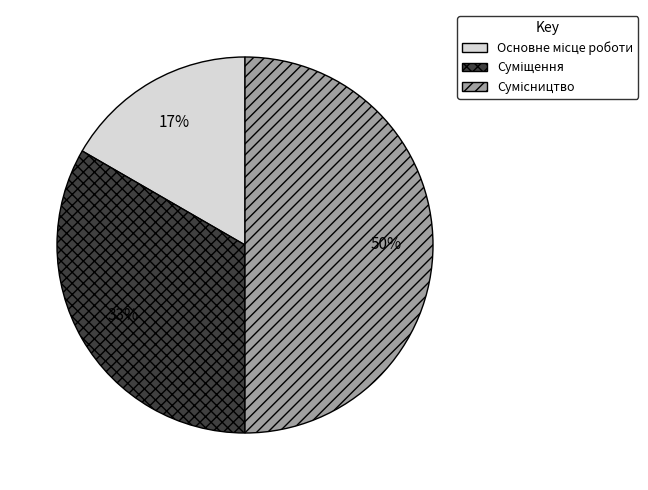

To the nearest percent, what is the average slice percentage?

33%